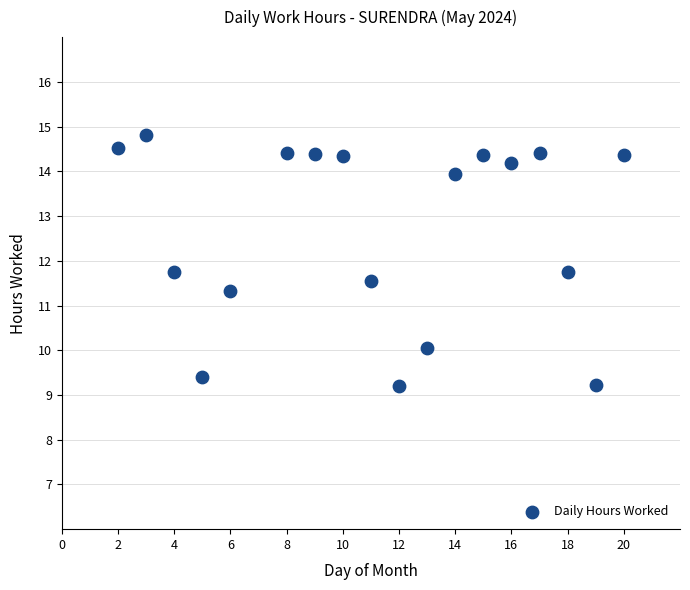

What is the range of Y values (max minus min)?

5.6